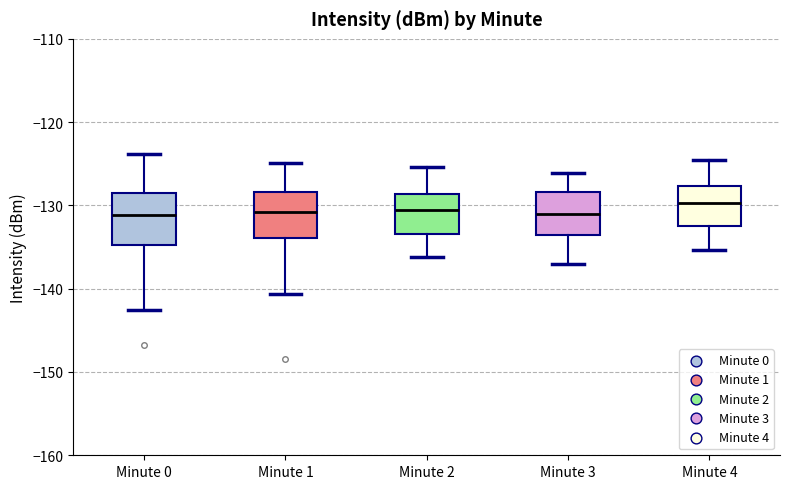

Reading left to right, read every box against the y-axis: the position of its median line, the range the box covers, and the ends of its whiskers. The values are not printed on the chart, so give them approximately, as read against the axis.

Minute 0: median -131, box -135 to -129, whiskers -143 to -124
Minute 1: median -131, box -134 to -128, whiskers -141 to -125
Minute 2: median -130, box -133 to -129, whiskers -136 to -125
Minute 3: median -131, box -134 to -128, whiskers -137 to -126
Minute 4: median -130, box -132 to -128, whiskers -135 to -124